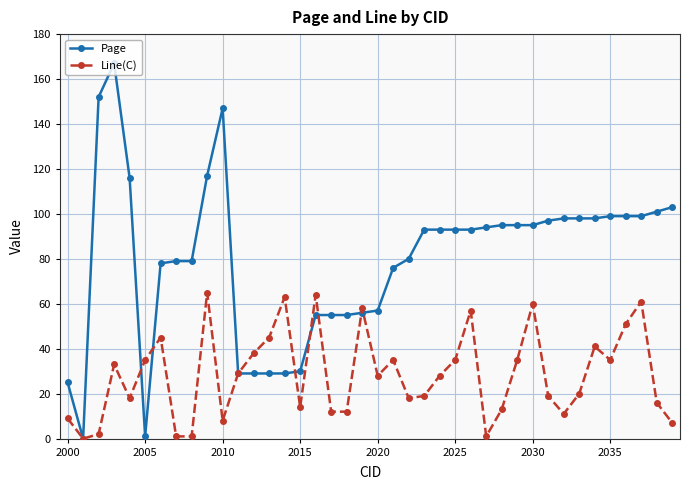

True or false: Page has more than 1 points higher than both neighbors.

True